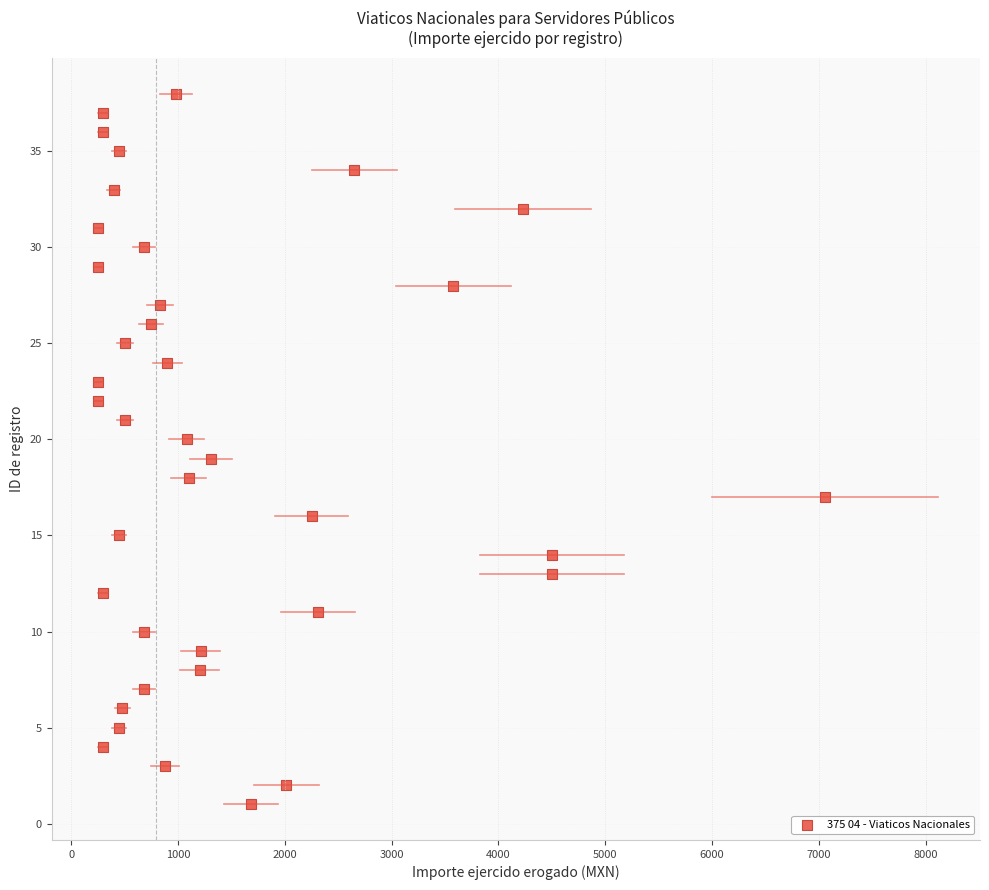

What is the range of X values (max minus min)?

6804